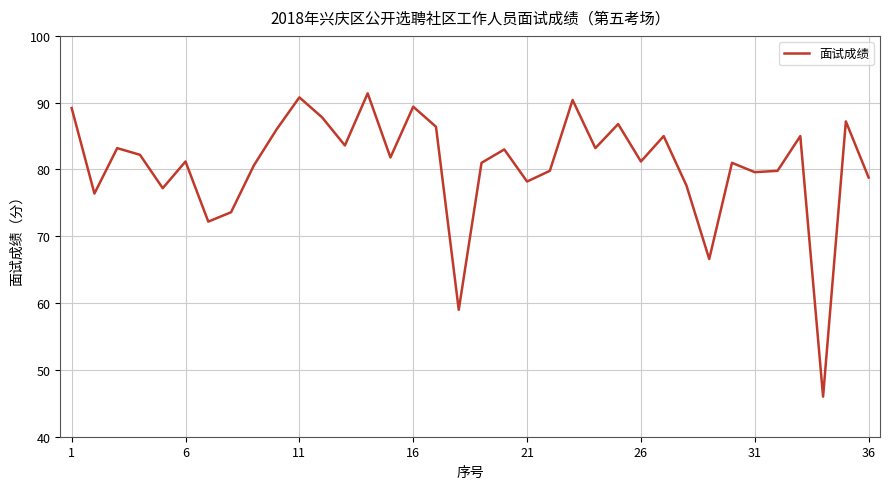

What is the difference between the maximum and minimum values?

45.4